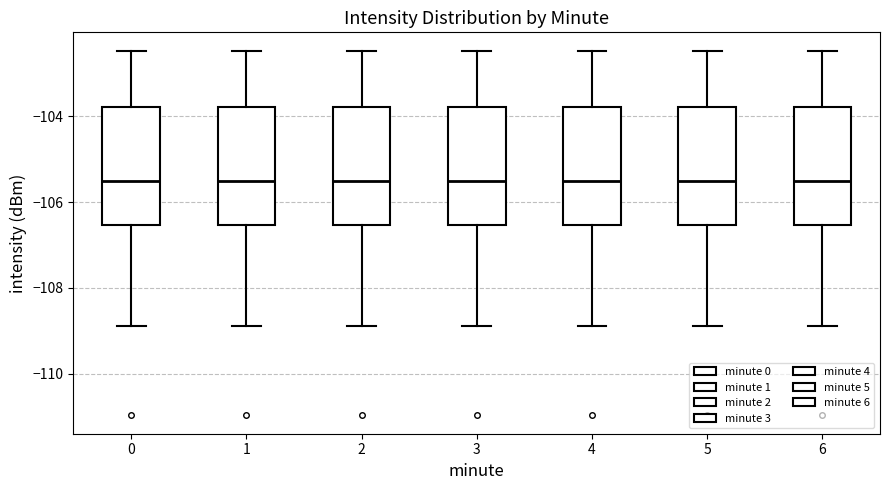

Where does the median line of the box at x = 6 sit on the y-axis? The values are not printed on the chart, so give them approximately, as read against the axis.

-105.6